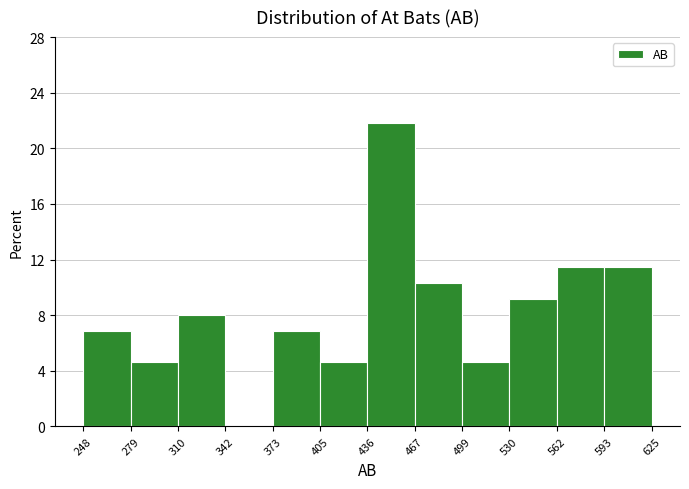

Reading left to right, transcribe this chart: for each bar, give the range it covers on the x-axis and its height. The values are not printed on the chart, so give them approximately, as read against the axis.

248 to 279: 7.0
279 to 310: 4.5
310 to 342: 8.0
342 to 373: 0
373 to 405: 7.0
405 to 436: 4.5
436 to 467: 22.0
467 to 499: 10.5
499 to 530: 4.5
530 to 562: 9.0
562 to 593: 11.5
593 to 625: 11.5